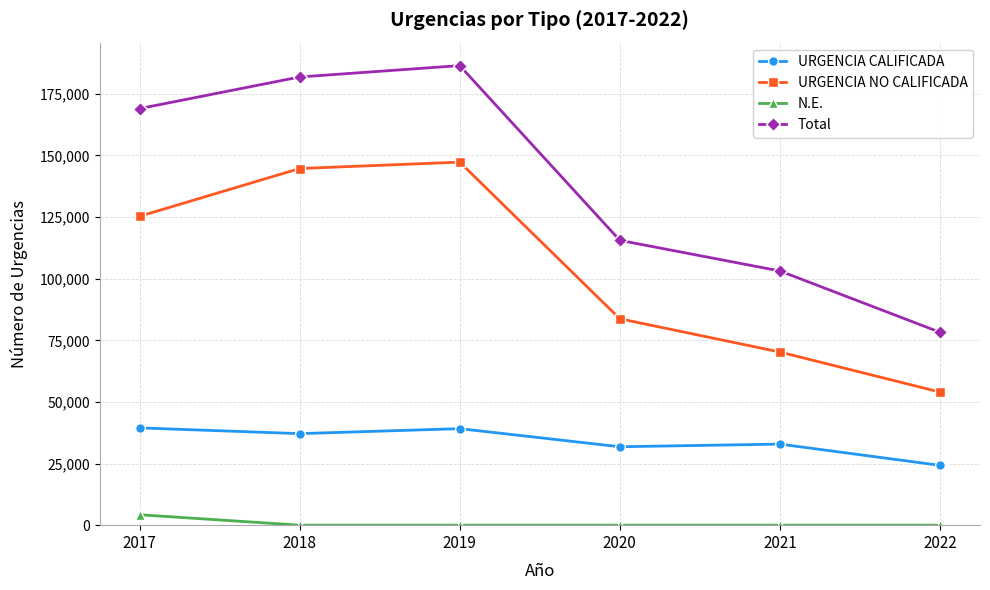

At which category is the sum across all series the highest?

2019